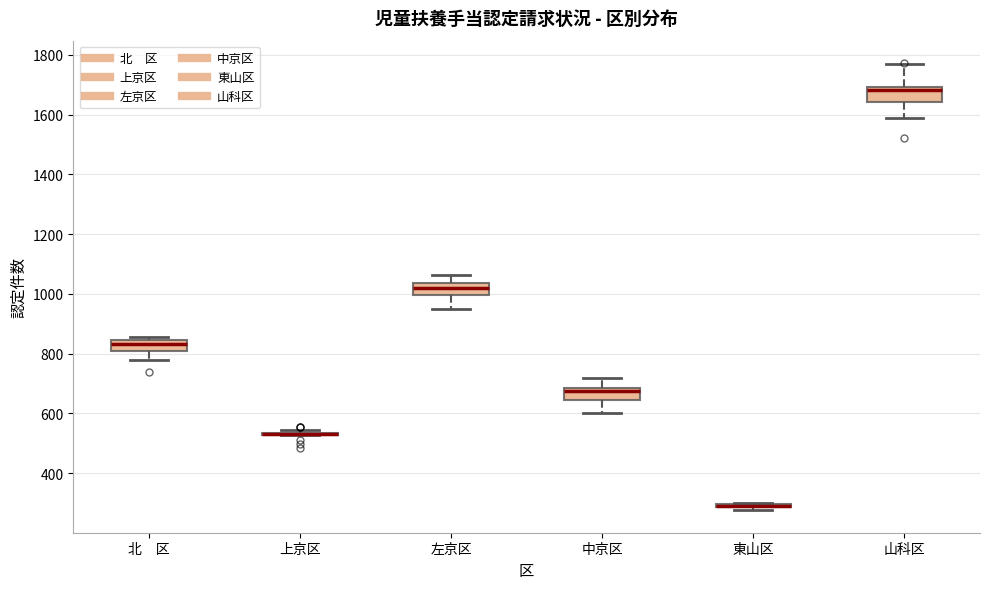

Where is the lower edge of the box for 中京区 on the y-axis? The values are not printed on the chart, so give them approximately, as read against the axis.

640